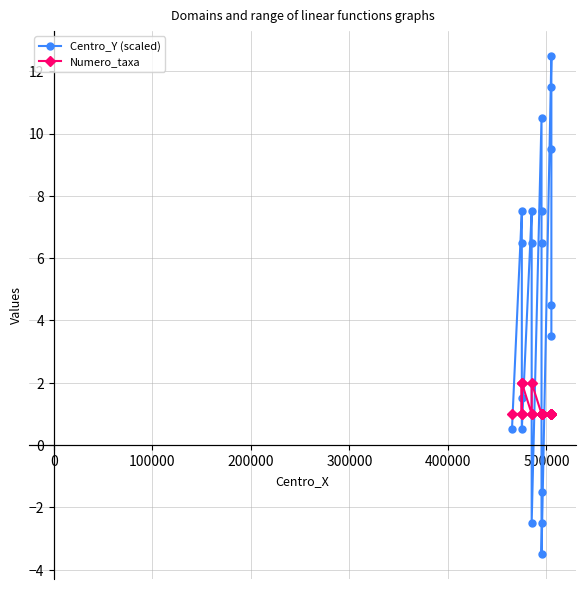

List the series in order of their peak value, highest first.

Centro_Y (scaled), Numero_taxa